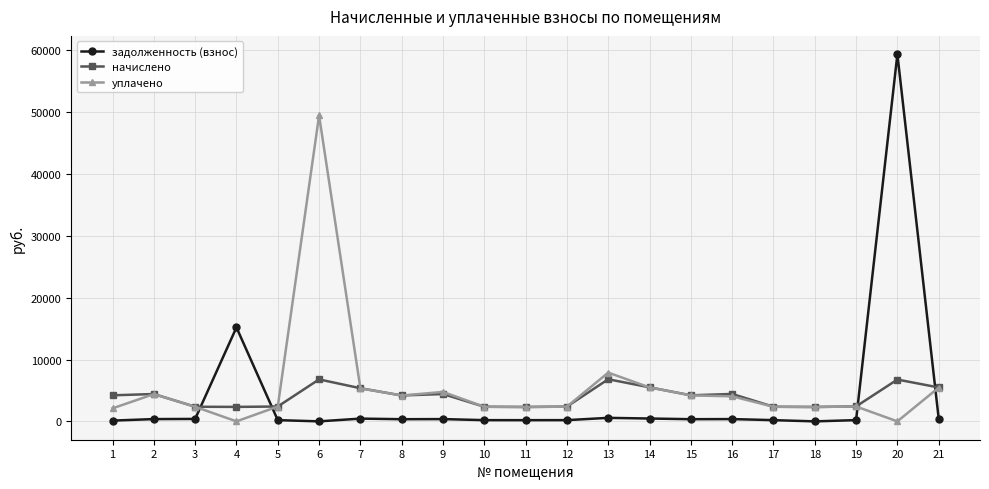

List the series in order of their peak value, highest first.

задолженность (взнос), уплачено, начислено